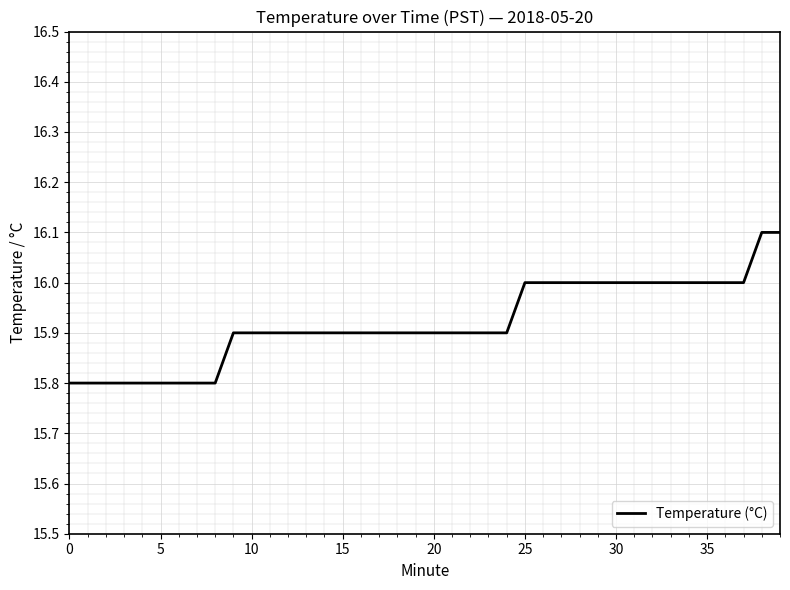

What is the difference between the maximum and minimum values?

0.3